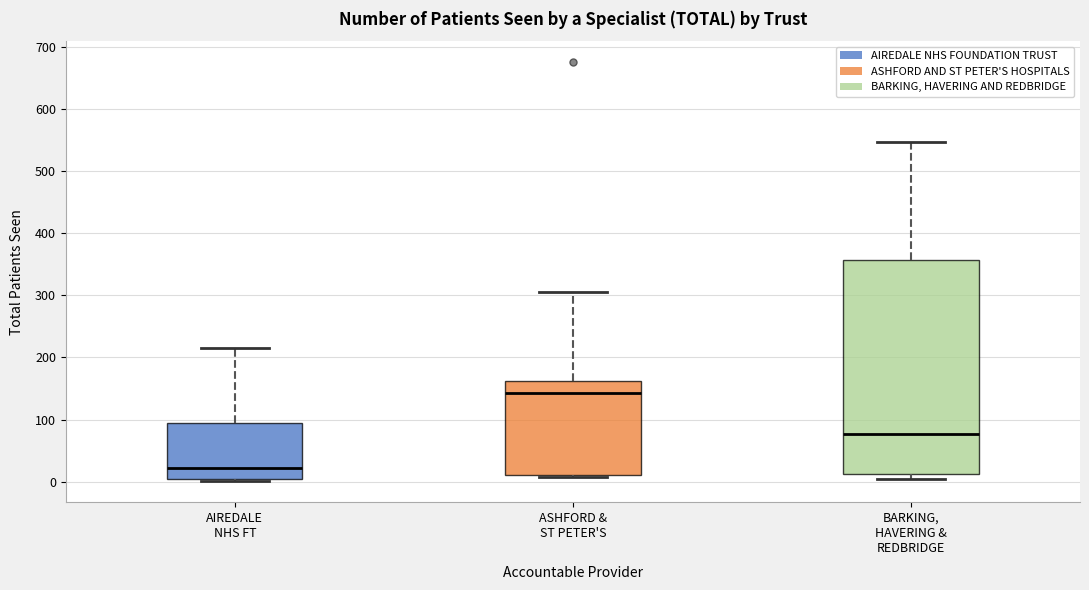

Reading left to right, read every box against the y-axis: the position of its median line, the range the box covers, and the ends of its whiskers. The values are not printed on the chart, so give them approximately, as read against the axis.

AIREDALE NHS FT: median 20, box 0 to 90, whiskers 0 to 220
ASHFORD & ST PETER'S: median 140, box 10 to 160, whiskers 10 (just below the box's lower edge) to 310
BARKING, HAVERING & REDBRIDGE: median 80, box 10 to 360, whiskers 10 (just below the box's lower edge) to 550